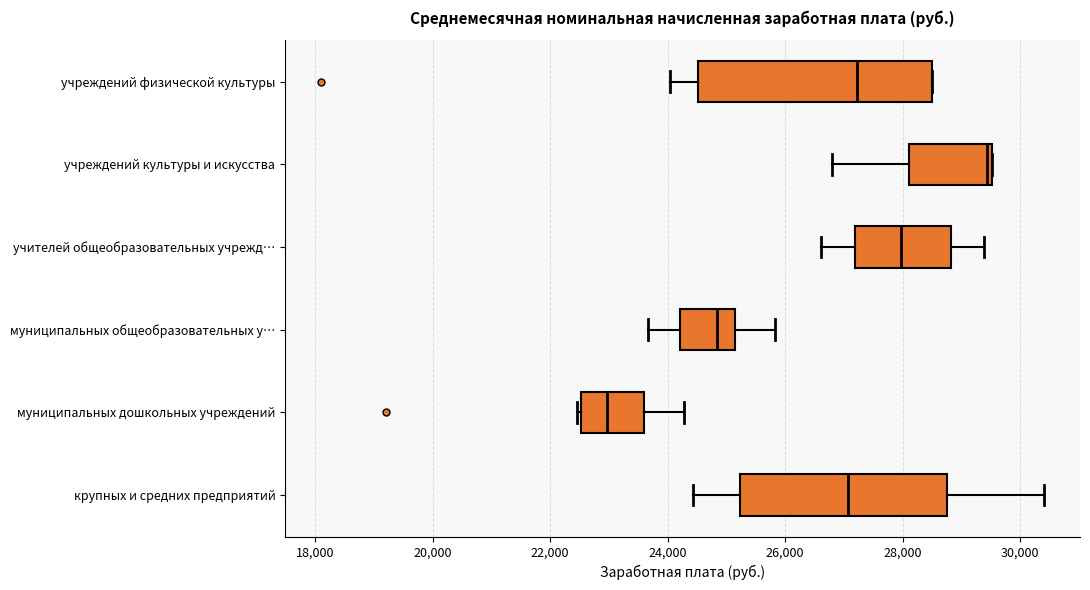

Where is the left edge of the box for учреждений физической культуры on the x-axis? The values are not printed on the chart, so give them approximately, as read against the axis.

24600